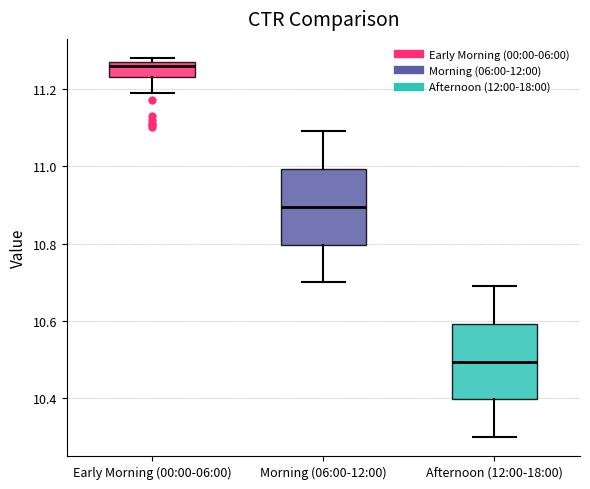

Reading left to right, transcribe this box plot: for each box, give where its median line is, the range the box spans, and where its two whiskers end, as read against the y-axis. The values are not printed on the chart, so give them approximately, as read against the axis.

Early Morning (00:00-06:00): median 11.26, box 11.24 to 11.28, whiskers 11.20 to 11.28 (just above the box's upper edge)
Morning (06:00-12:00): median 10.90, box 10.80 to 11.00, whiskers 10.70 to 11.10
Afternoon (12:00-18:00): median 10.50, box 10.40 to 10.60, whiskers 10.30 to 10.70